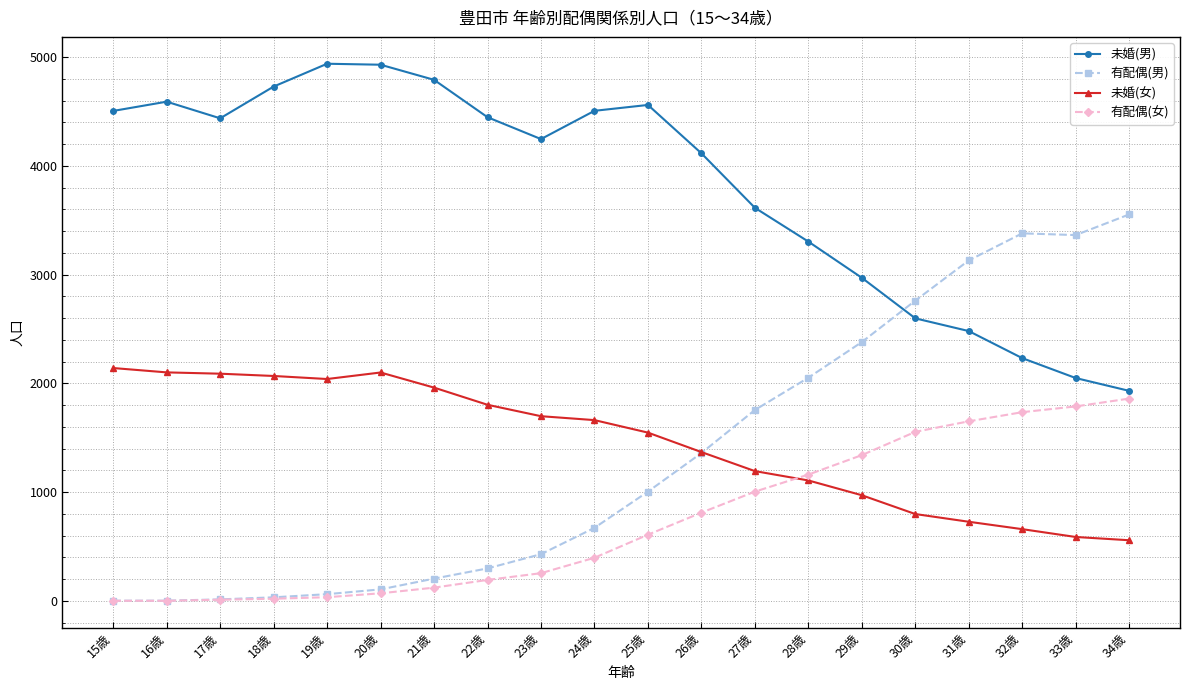

Count the number of data series in this chart.

4